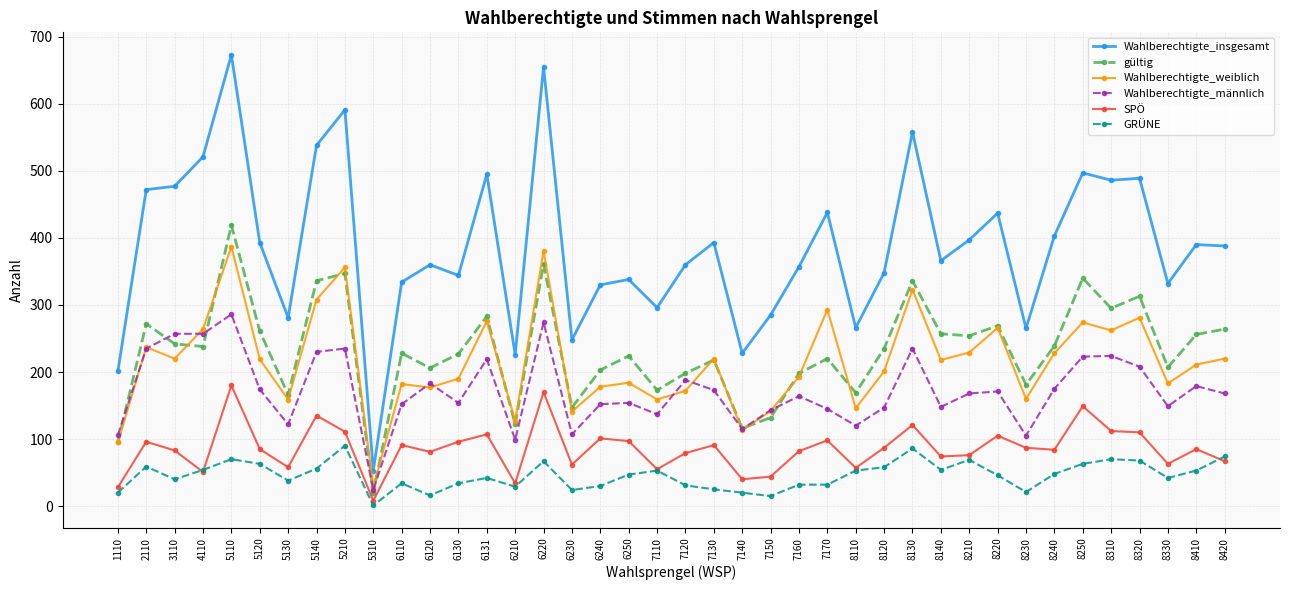

Rank the series by their maximum value, from highest to lowest.

Wahlberechtigte_insgesamt, gültig, Wahlberechtigte_weiblich, Wahlberechtigte_männlich, SPÖ, GRÜNE